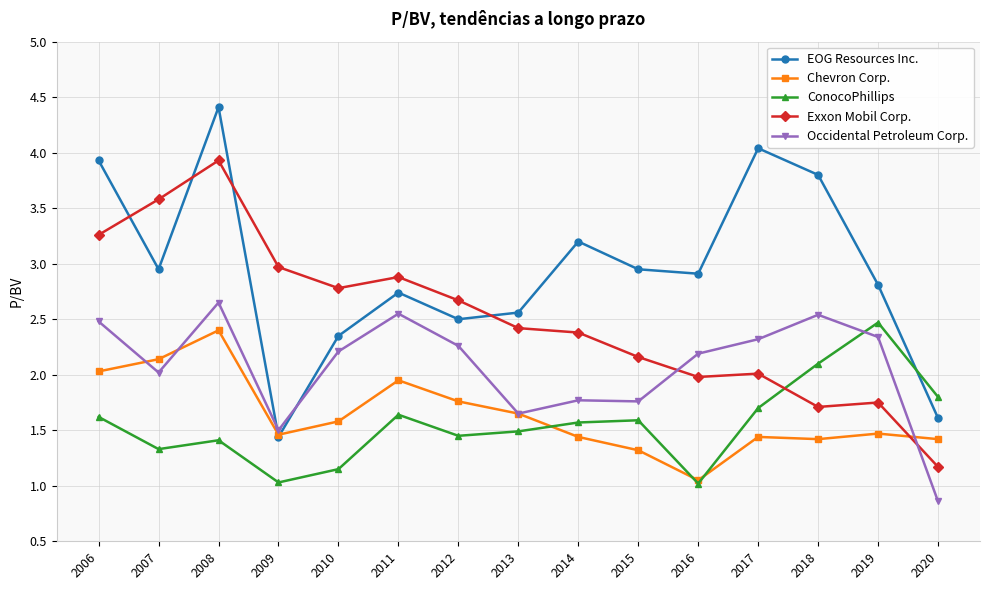

How many interior local peaks does the EOG Resources Inc. series have?

4